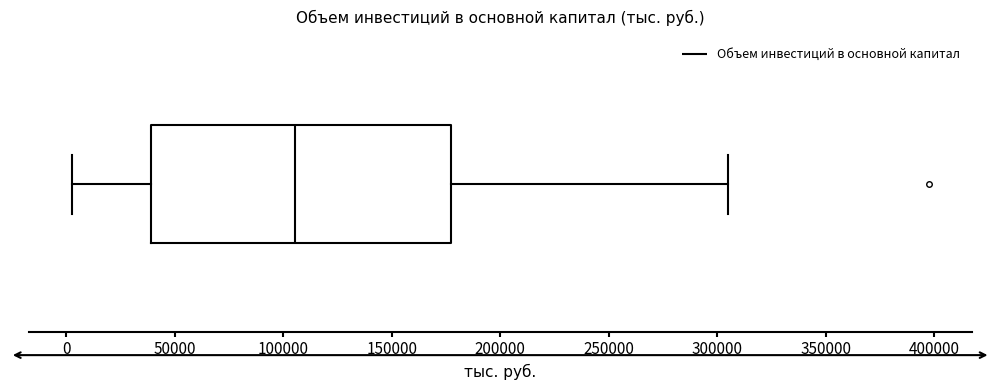

Read this box plot against the x-axis: the position of the median line, the range covered by the box, and the ends of both whiskers. The values are not printed on the chart, so give them approximately, as read against the axis.

median 105000, box 40000 to 175000, whiskers 5000 to 305000